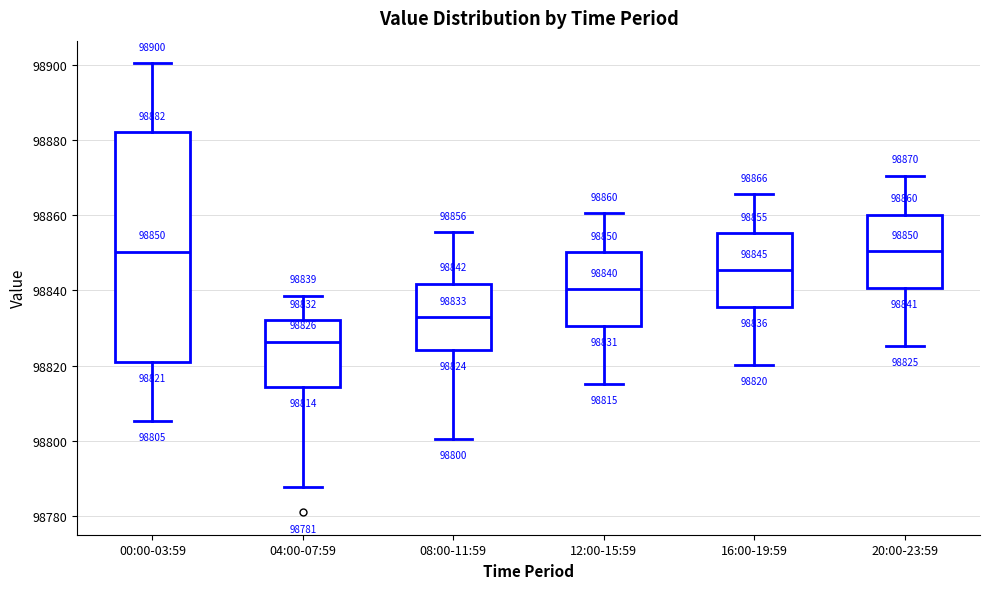

Comparing the boxes themselves (not the whiskers), which one is the tallest?

00:00-03:59